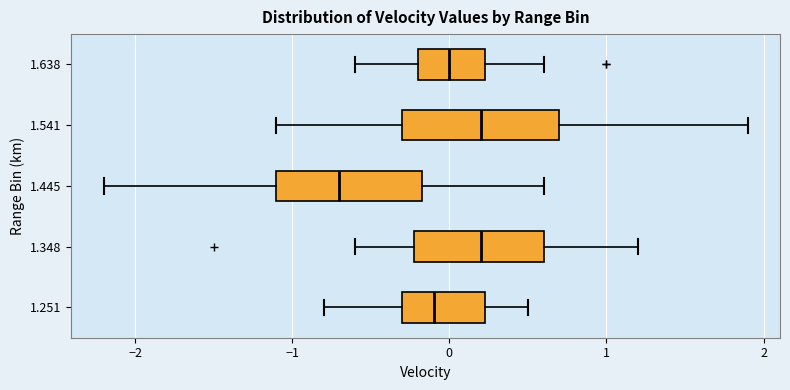

Where does the right whisker of the box at y = 1.445 end on the x-axis? The values are not printed on the chart, so give them approximately, as read against the axis.

0.6